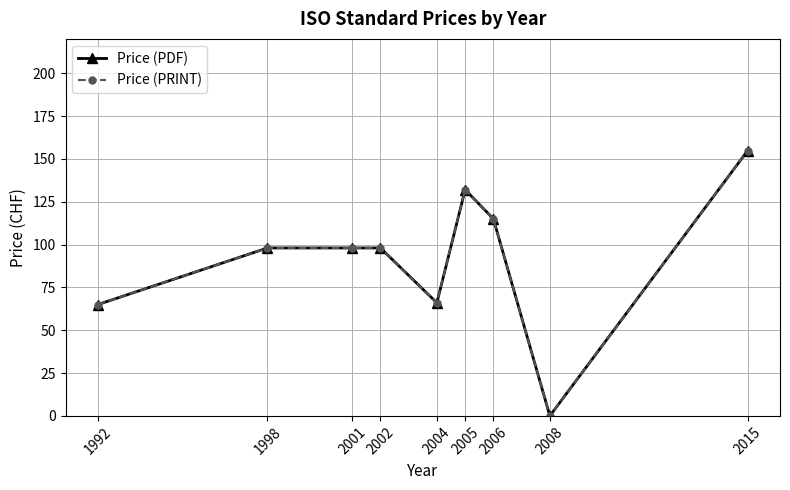

Reading right to left, extract all data points from this chart.

Price (PDF): 154.7	0.0	115.0	132.0	66.0	98.0	98.0	98.0	65.0
Price (PRINT): 154.7	0.0	115.0	132.0	66.0	98.0	98.0	98.0	65.0